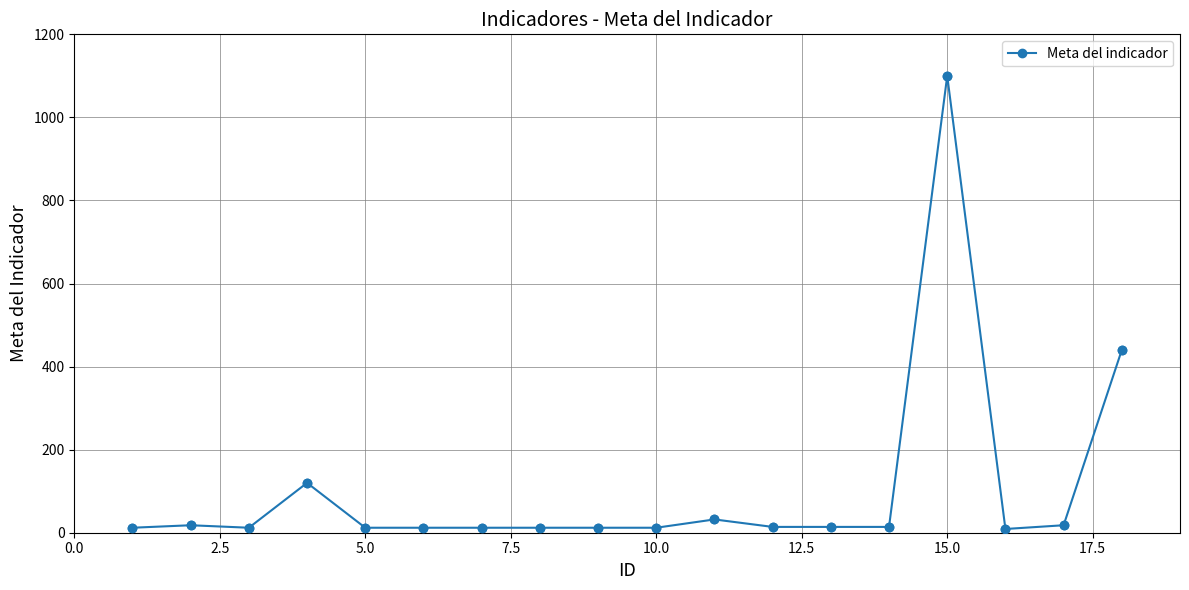

What is the maximum value shown in the chart?

1100